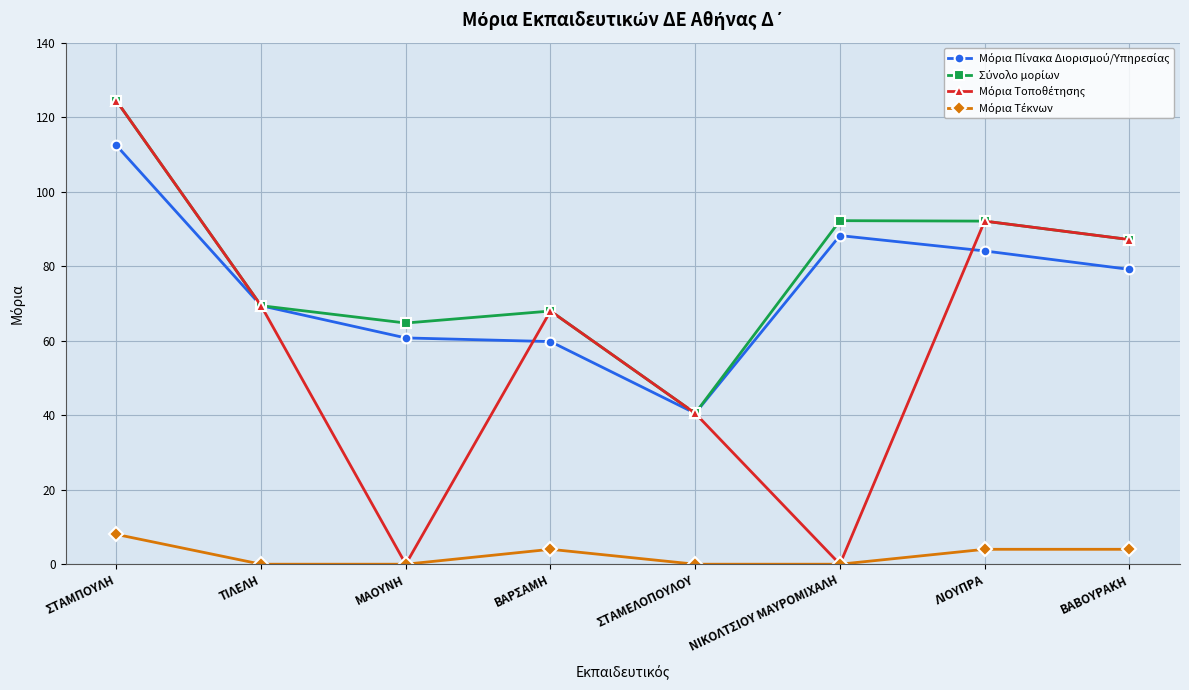

What is the label of the 5th point from the right?

ΒΑΡΣΑΜΗ